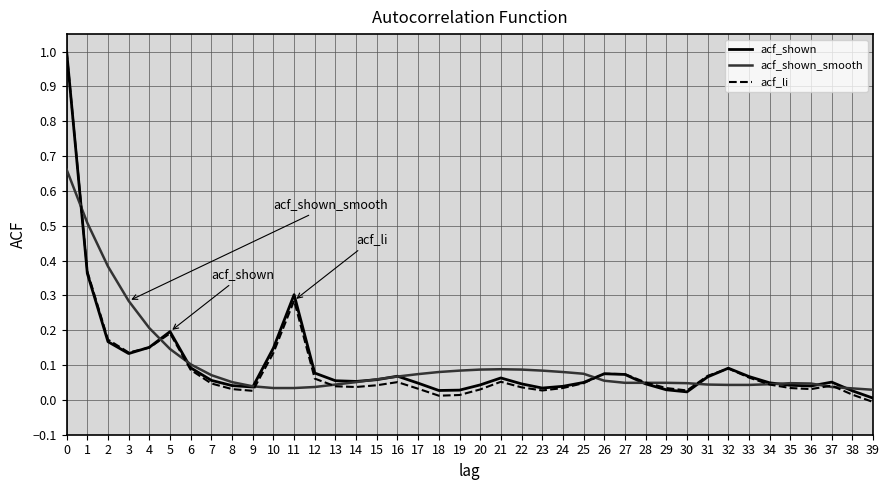

How many values in the acf_li series are below 0?

1